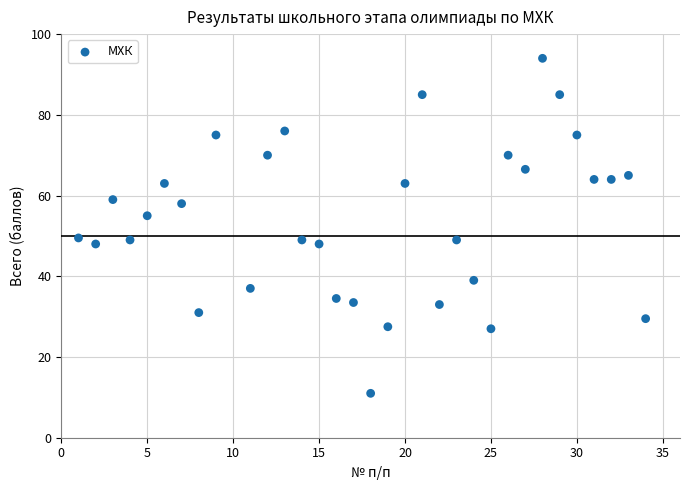

What is the range of Y values (max minus min)?

83.0